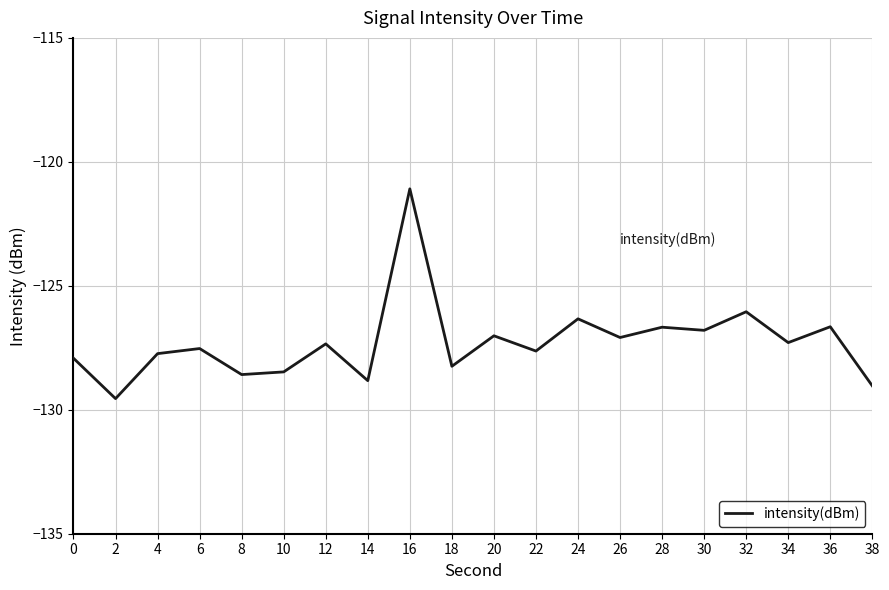

What is the maximum value shown in the chart?

-121.1